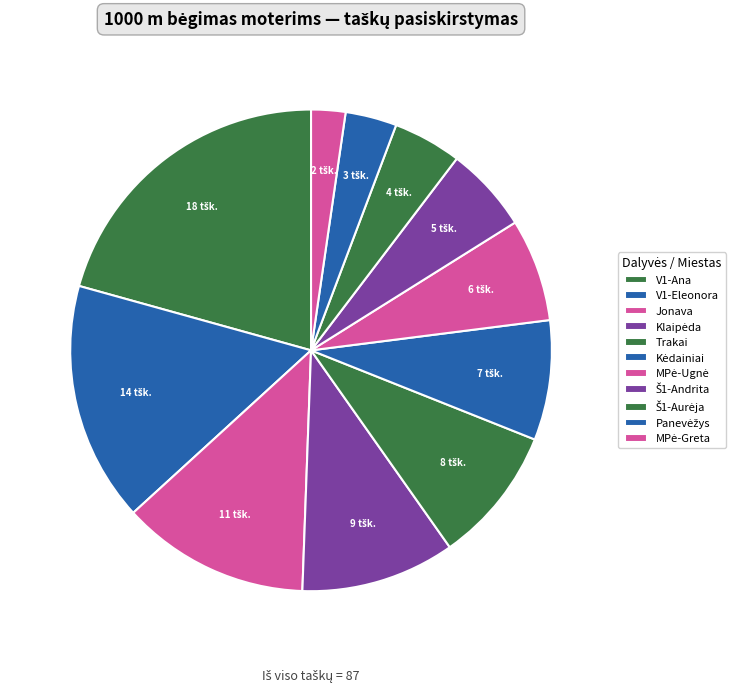

Approximately how many times larger is the value at Trakai compared to Kėdainiai?

1.1